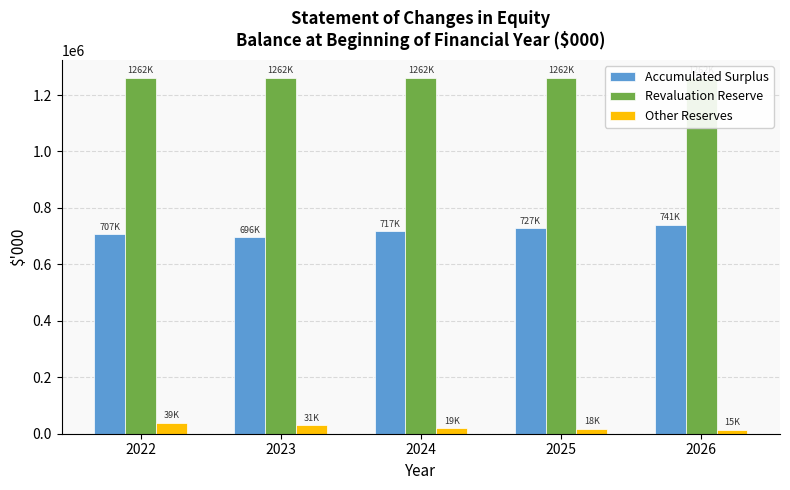

List the labels in order of Other Reserves value, smallest first.

2026, 2025, 2024, 2023, 2022